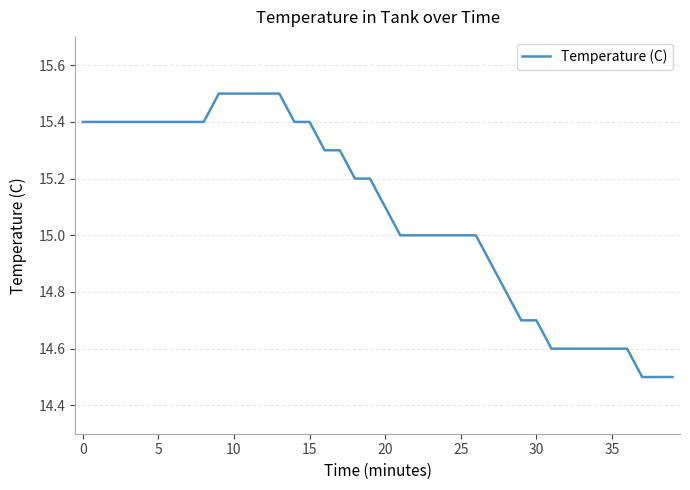

What is the maximum value shown in the chart?

15.5